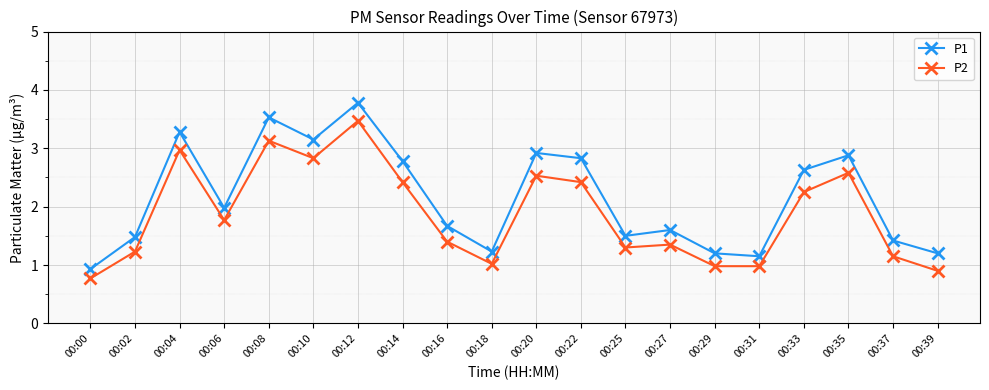

Does the chart display data point markers on the line(s)?

Yes